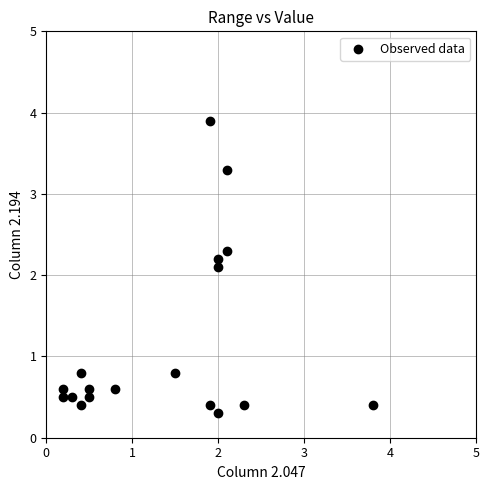

What Y value in the scatter plot is closest to 2?

2.1